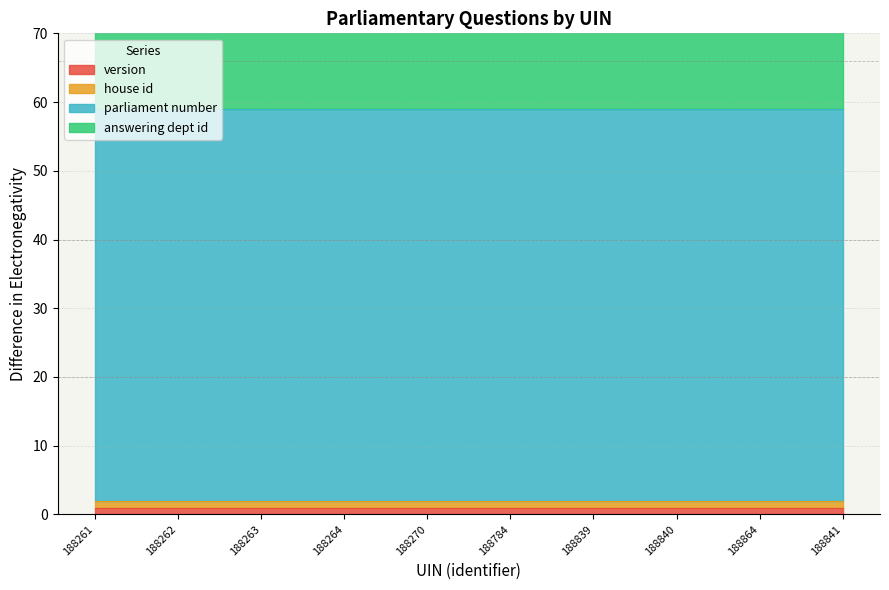

Is the value of house id at 188261 greater than the value of answering dept id at 188839?

No